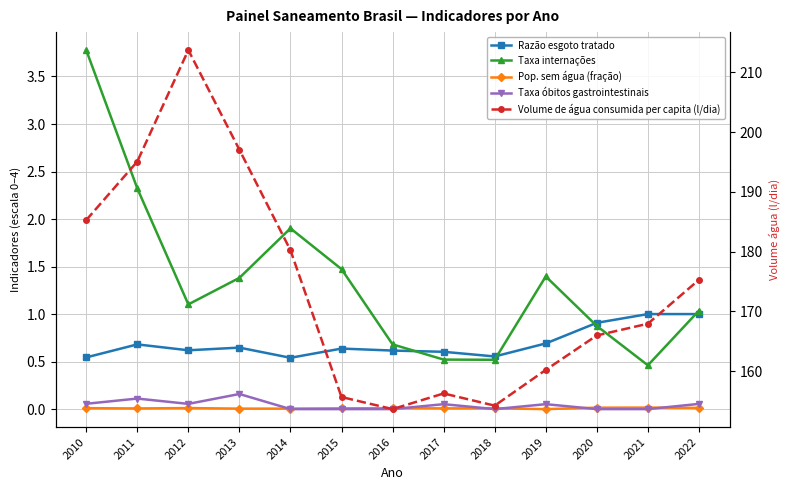

At which label does Taxa internações reach its minimum?

2021